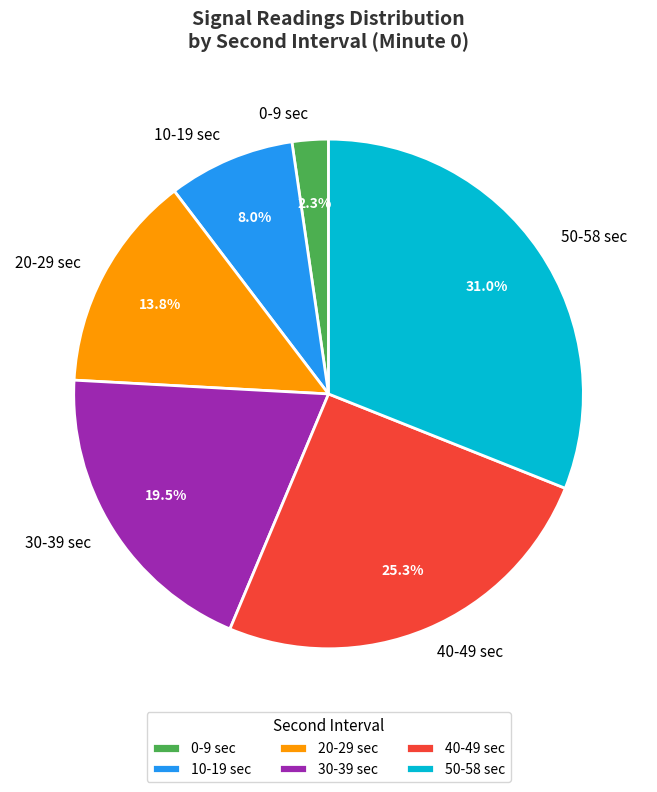

Between 20-29 sec and 40-49 sec, which is larger?

40-49 sec